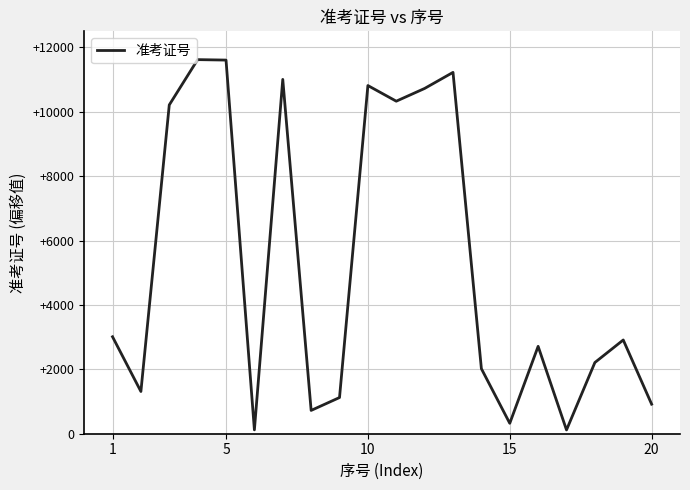

What is the greatest value displayed?

11621